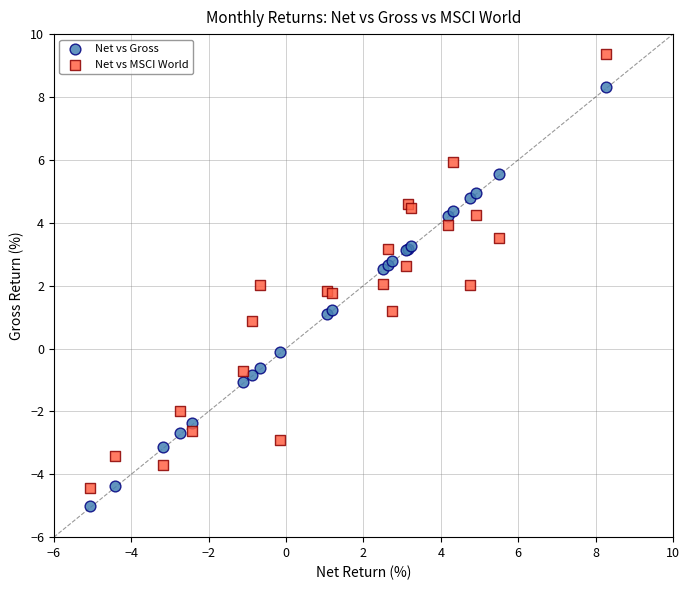

What is the X range (max minus min) for the scatter plot?

13.3